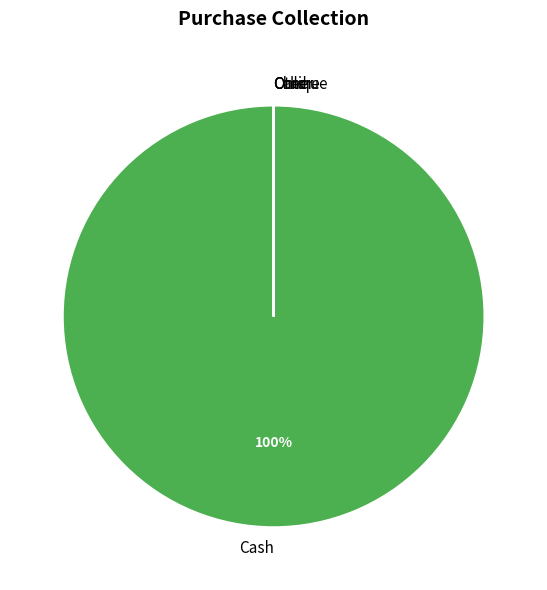

The Cash slice represents 100% of the pie. True or false?

True